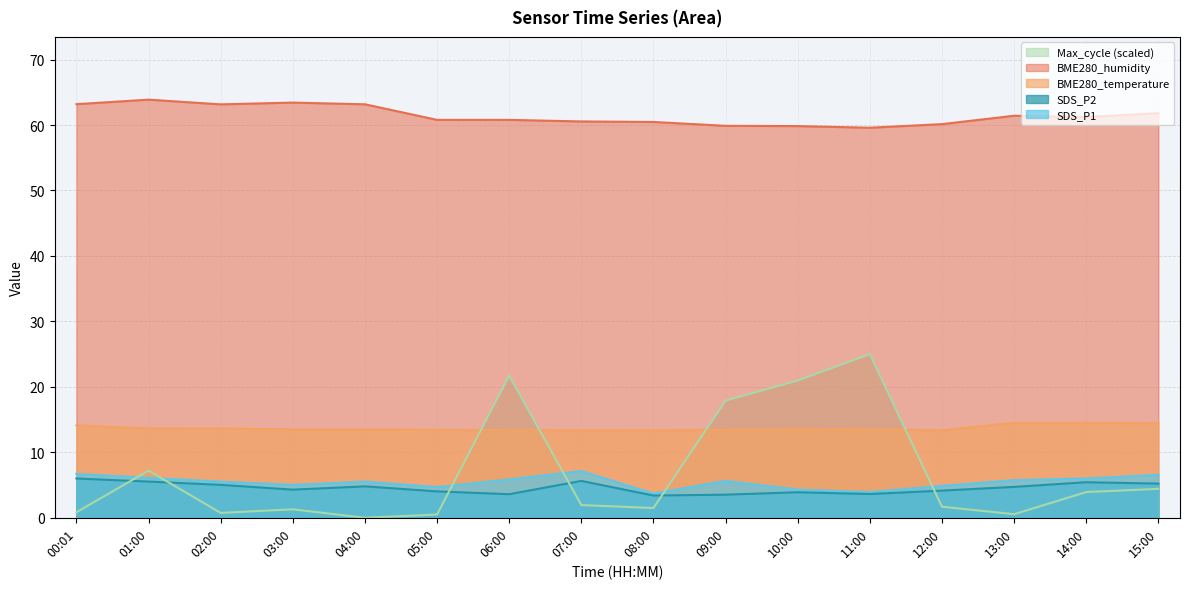

How many interior local valleys does the Max_cycle series have?

4